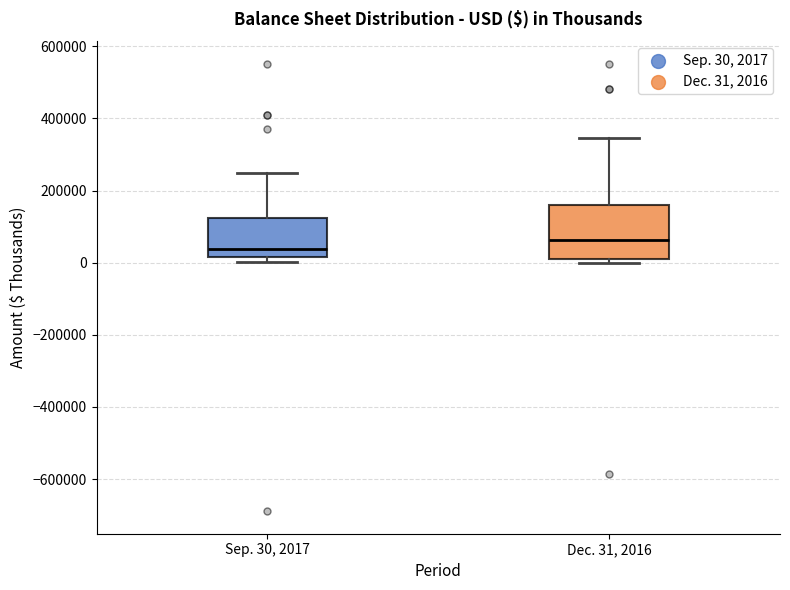

Where does the median line of the box for Dec. 31, 2016 sit on the y-axis? The values are not printed on the chart, so give them approximately, as read against the axis.

60000